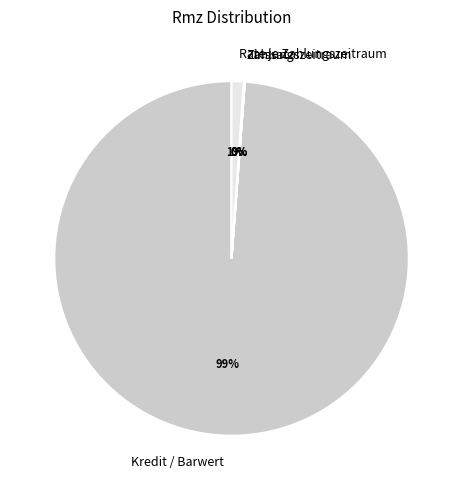

True or false: Kredit / Barwert accounts for 99% of the total.

True